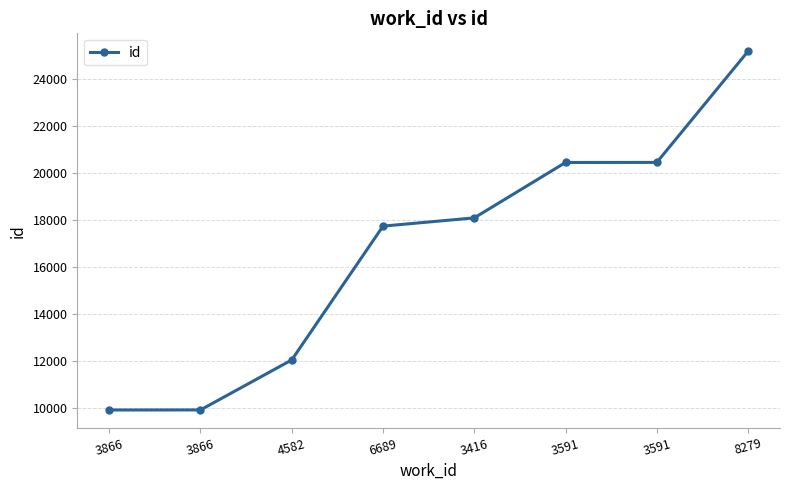

How many lines are shown in the chart?

1